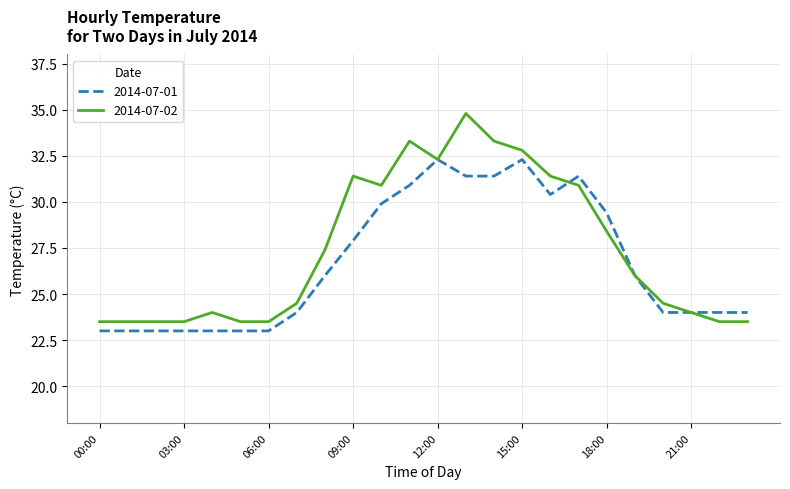

What is the highest value of the 2014-07-02 series?

34.8